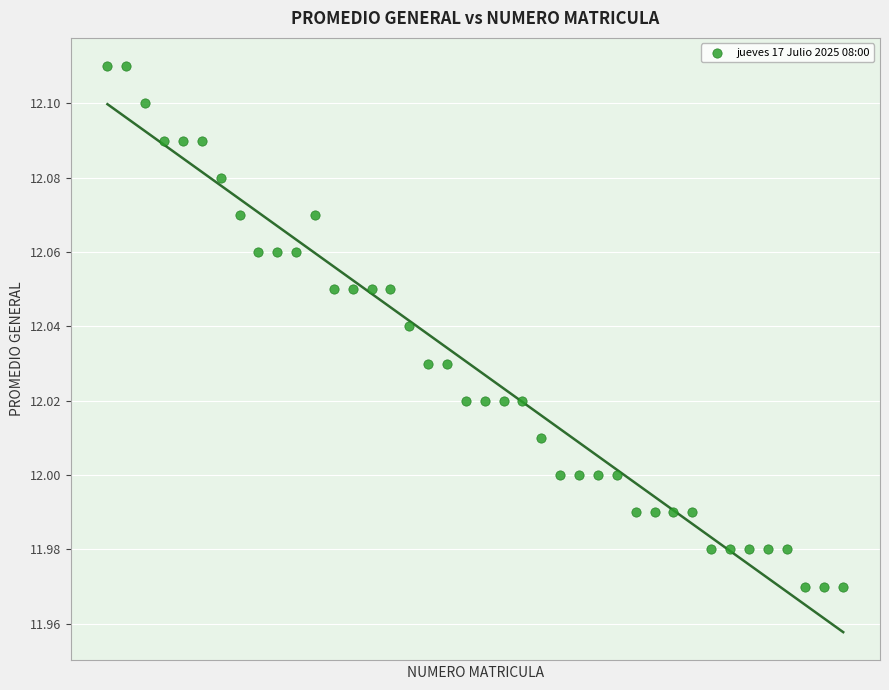

How many data points are displayed?

40